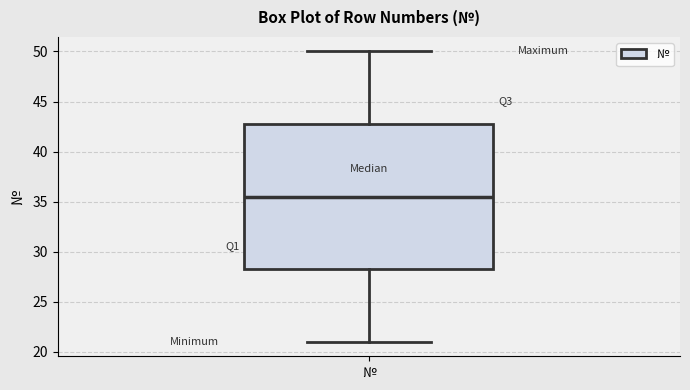

Read this box plot against the y-axis: the position of the median line, the range covered by the box, and the ends of both whiskers. The values are not printed on the chart, so give them approximately, as read against the axis.

median 35.5, box 28.5 to 43.0, whiskers 21.0 to 50.0